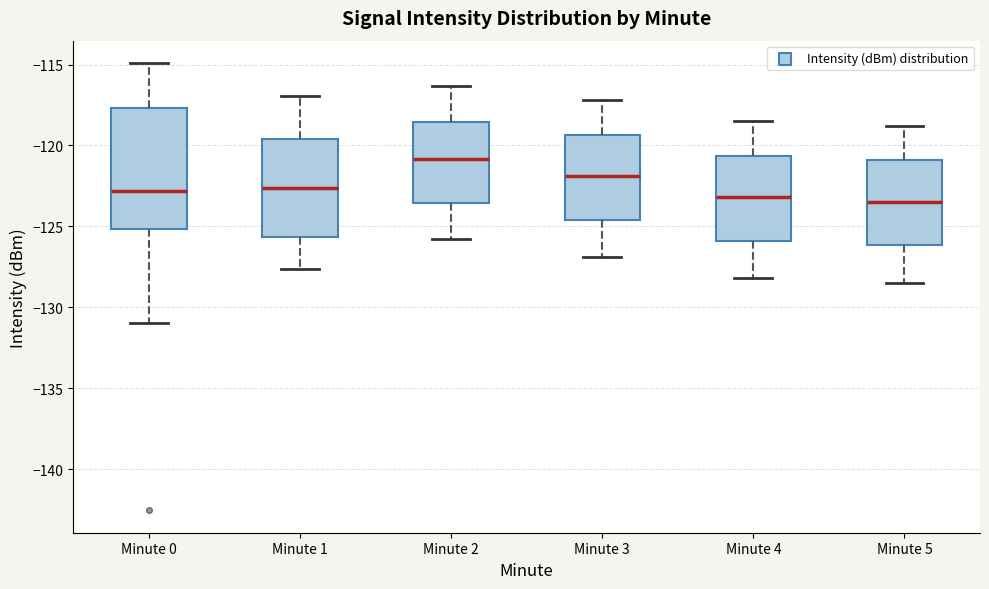

Reading left to right, read every box against the y-axis: the position of its median line, the range the box covers, and the ends of its whiskers. The values are not printed on the chart, so give them approximately, as read against the axis.

Minute 0: median -123.0, box -125.0 to -117.5, whiskers -131.0 to -115.0
Minute 1: median -122.5, box -125.5 to -119.5, whiskers -127.5 to -117.0
Minute 2: median -121.0, box -123.5 to -118.5, whiskers -126.0 to -116.5
Minute 3: median -122.0, box -124.5 to -119.5, whiskers -127.0 to -117.0
Minute 4: median -123.0, box -126.0 to -120.5, whiskers -128.0 to -118.5
Minute 5: median -123.5, box -126.0 to -121.0, whiskers -128.5 to -119.0